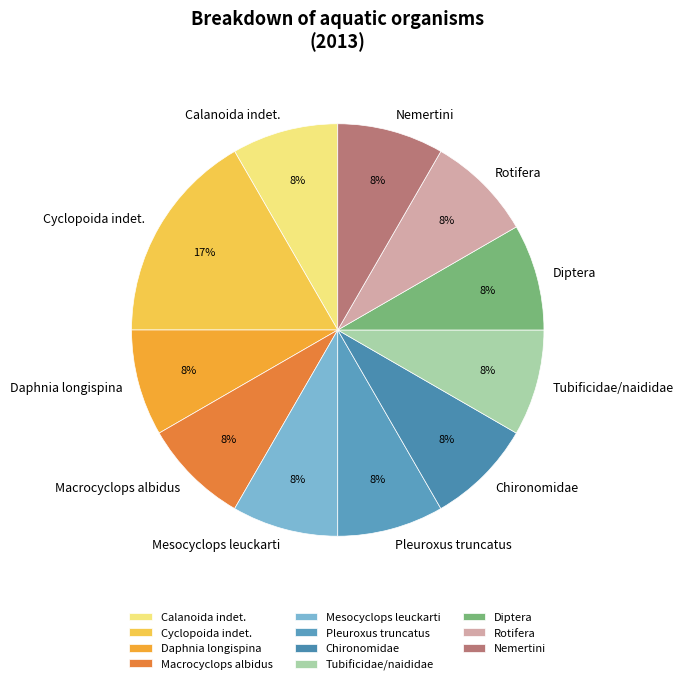

True or false: Nemertini accounts for 1% of the total.

False